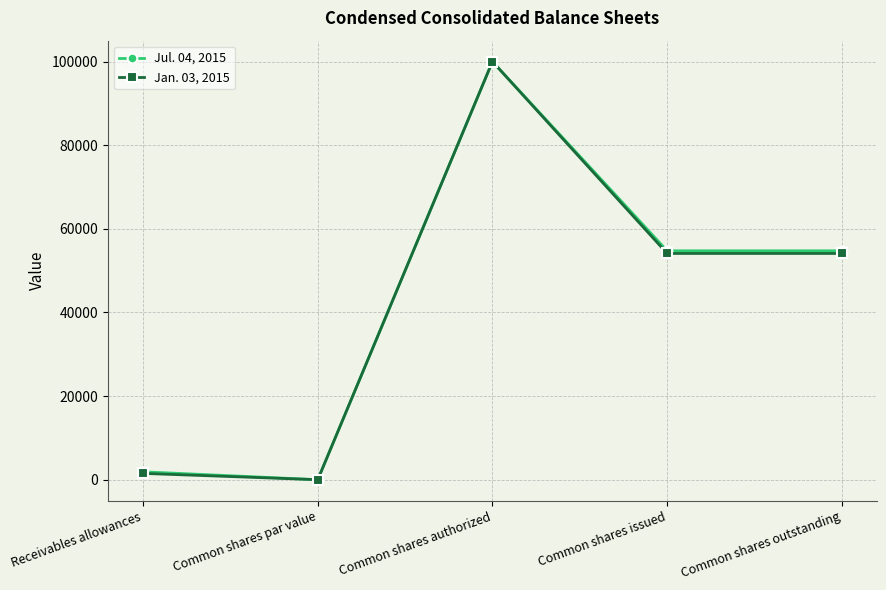

What is the maximum value shown in the chart?

100000